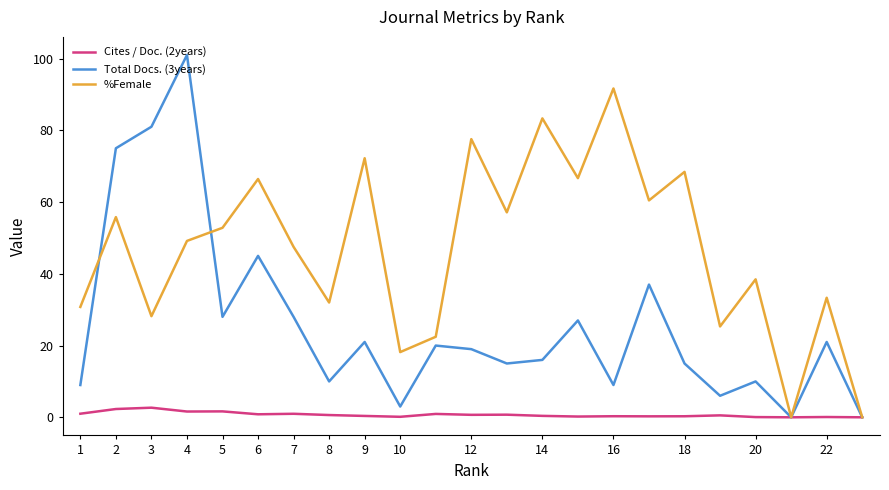

How many lines are shown in the chart?

3